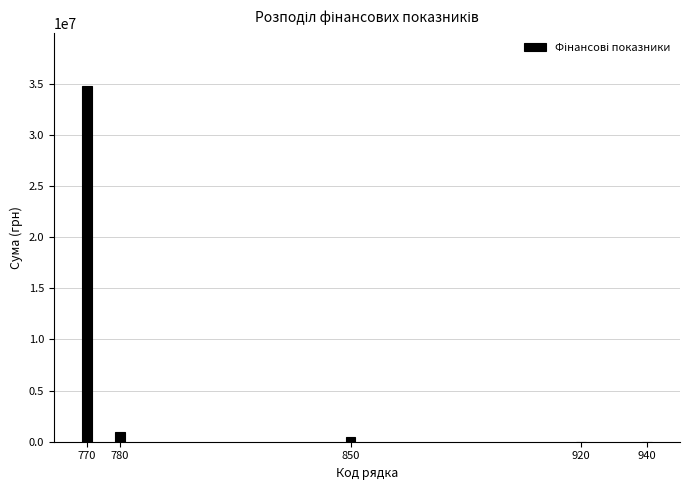

Reading right to left, transcribe all the data shown in this chart.

940=8052	920=8052	850=420501	780=975885	770=34753363